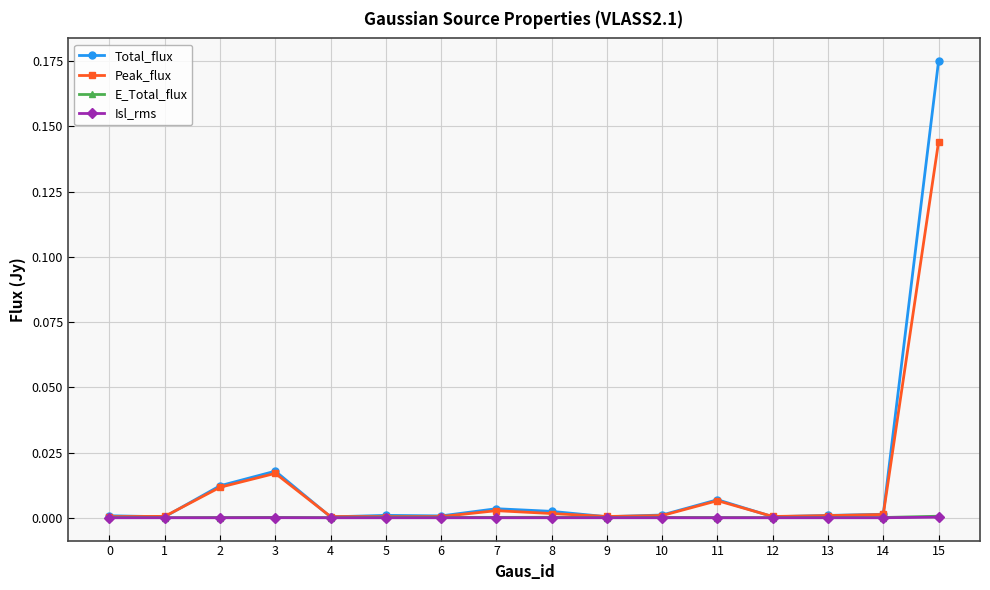

True or false: Total_flux has more than 0 points higher than both neighbors.

True